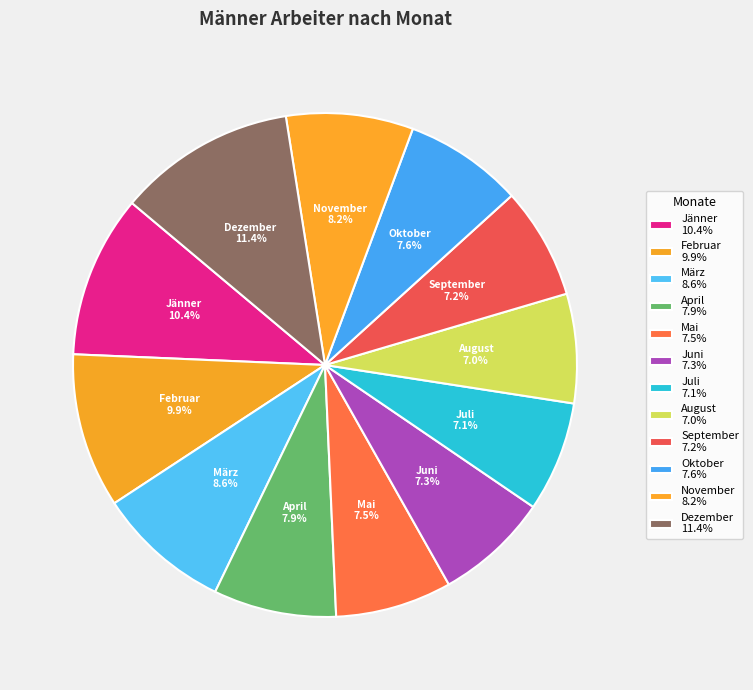

The August slice represents 1% of the pie. True or false?

False